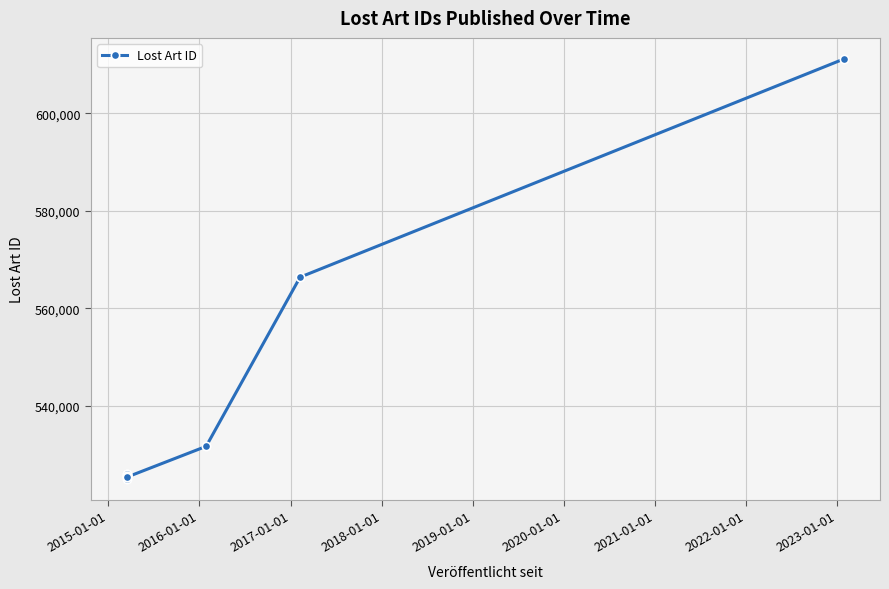

How many lines are shown in the chart?

1